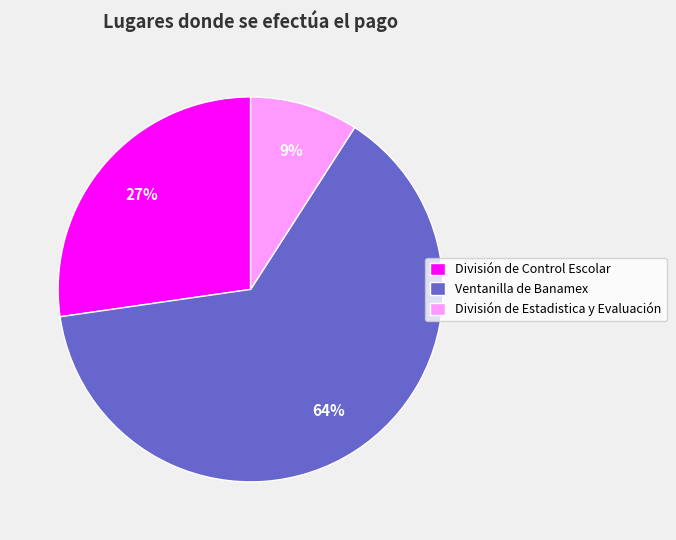

Is there a majority slice in this chart?

Yes